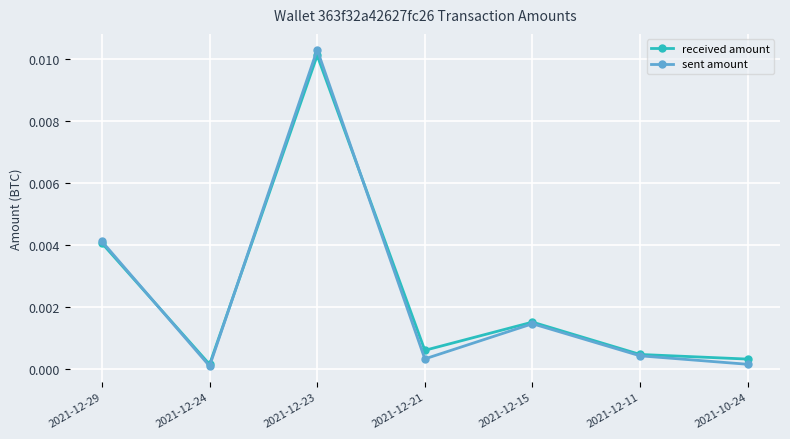

Where is received amount nearest to the value 0?

2021-12-24